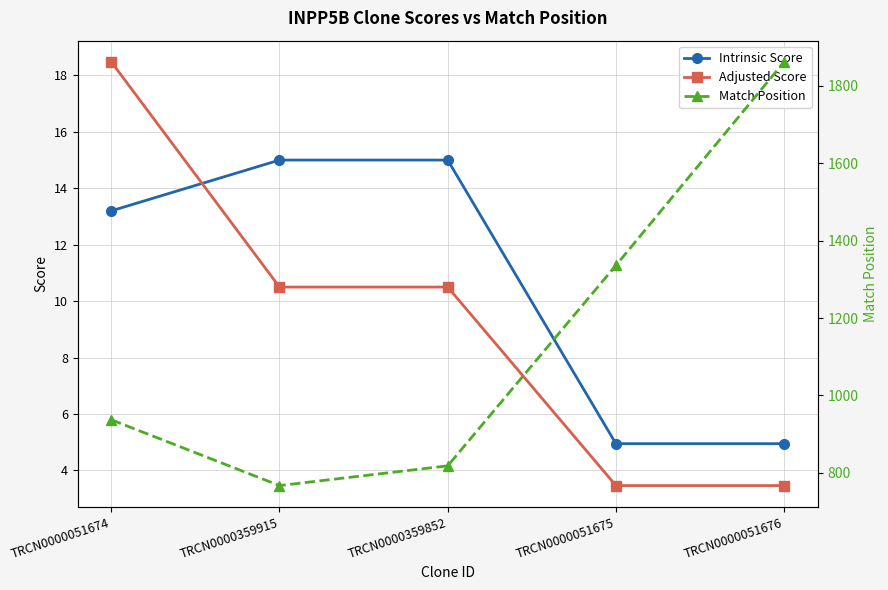

At which category is the sum across all series the highest?

TRCN0000051676